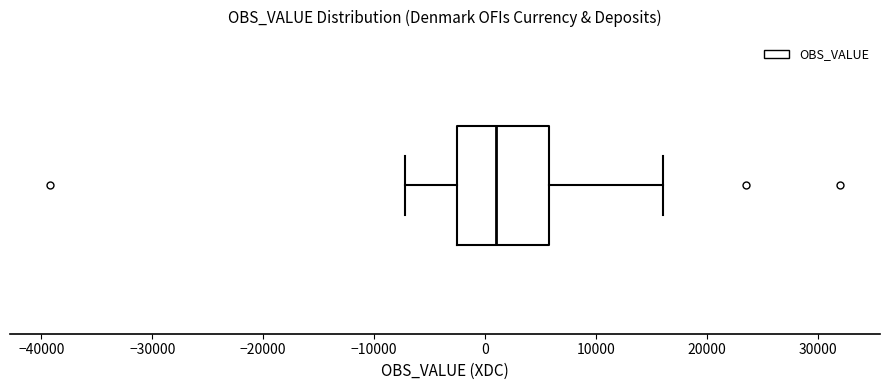

Transcribe this box plot: give where the median line is, the range the box spans, and where the two whiskers end, as read against the x-axis. The values are not printed on the chart, so give them approximately, as read against the axis.

median 1000, box -3000 to 6000, whiskers -7000 to 16000